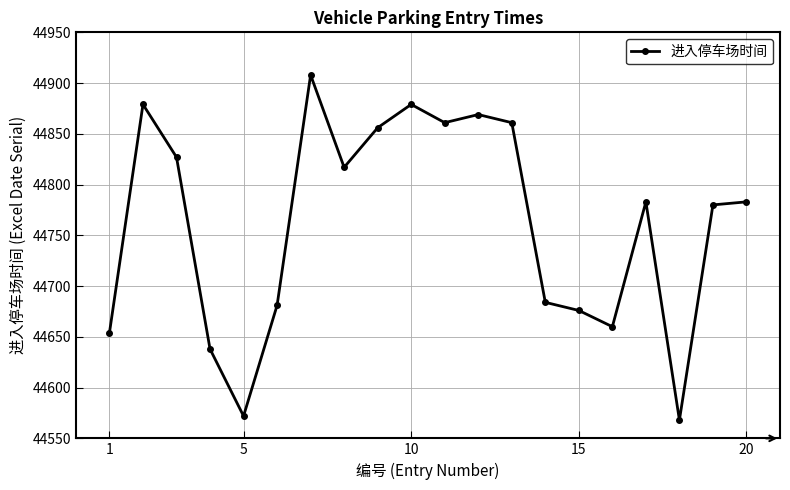

What is the value of the 19th point from the left?

44780